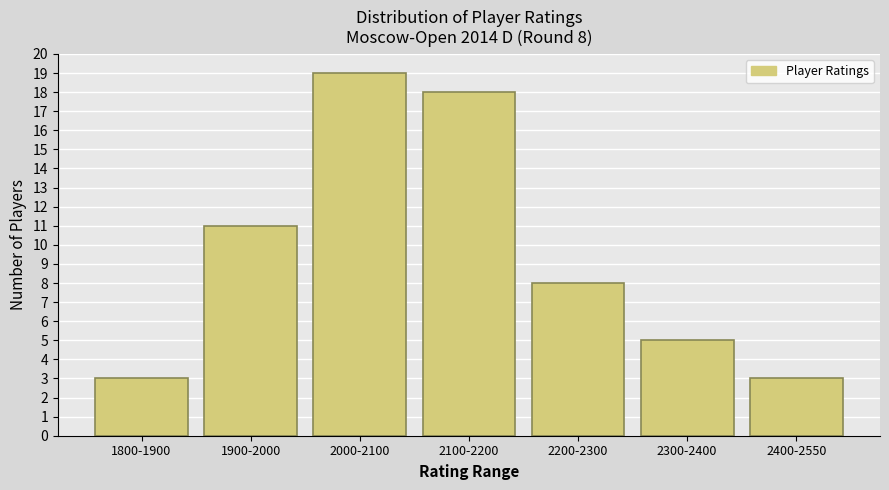

Reading left to right, transcribe all the data shown in this chart.

1800-1900=3	1900-2000=11	2000-2100=19	2100-2200=18	2200-2300=8	2300-2400=5	2400-2550=3